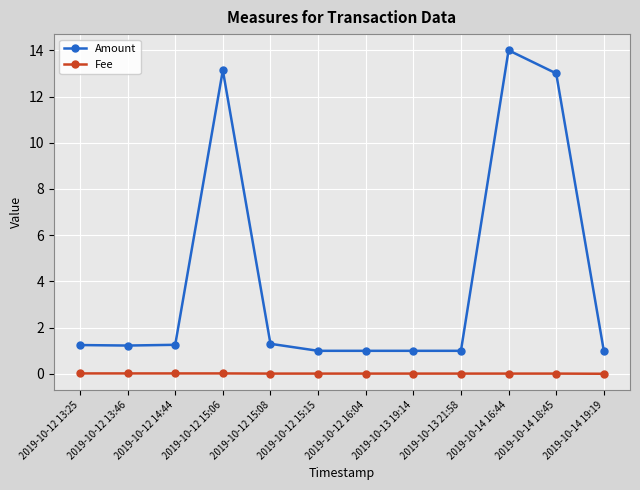

The value of Fee at 2019-10-12 16:04 is 0.0. True or false?

True